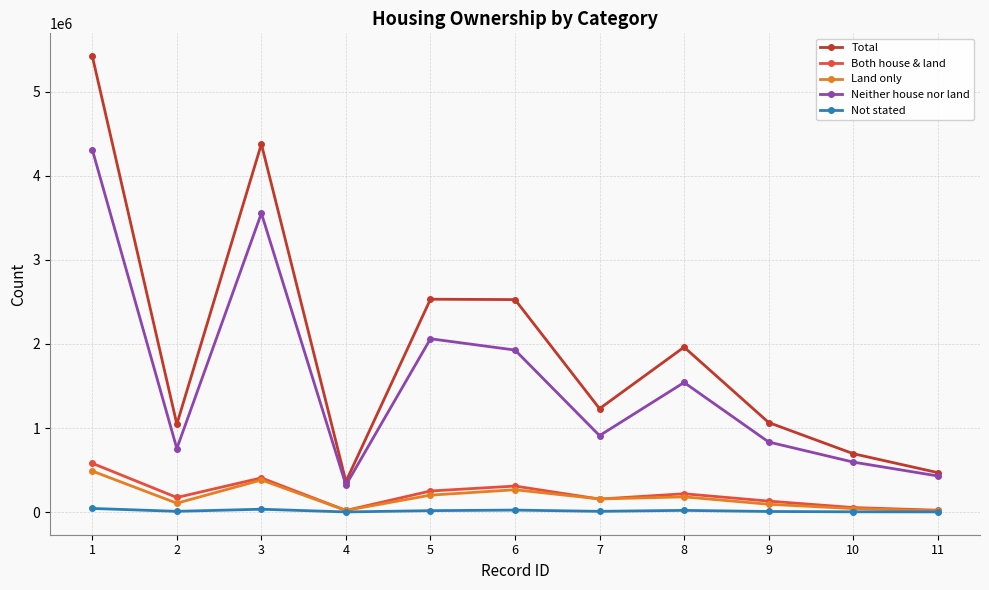

What is the approximate value of Total at 10, to the nearest 100?

695000